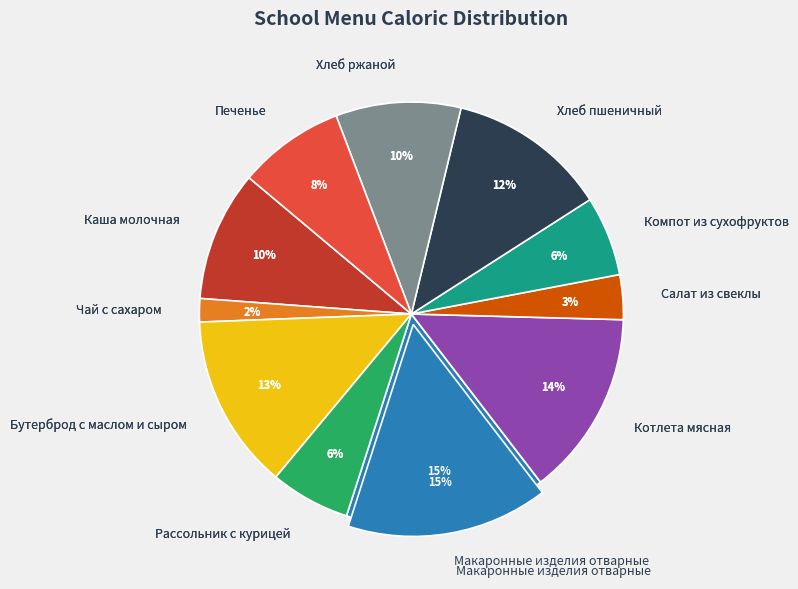

How many segments does this pie chart have?

11